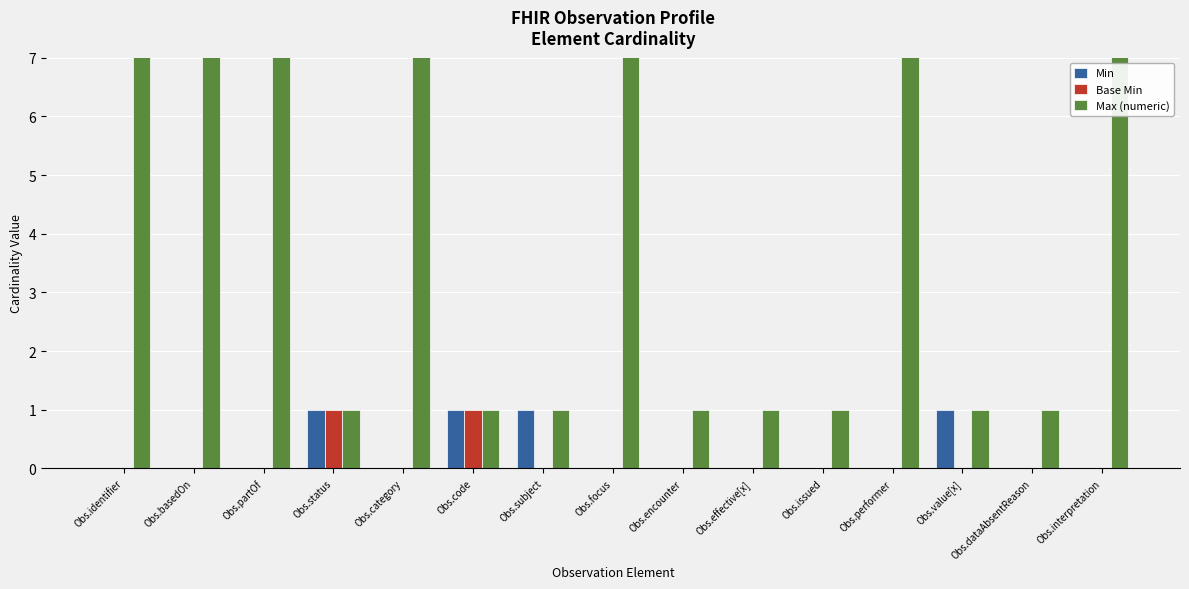

Is the value of Min at Obs.effective[x] greater than the value of Base Min at Obs.dataAbsentReason?

No